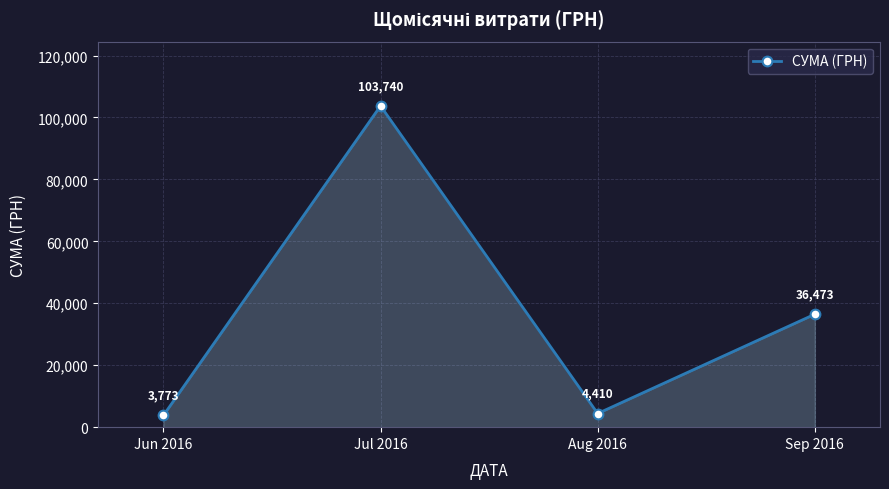

List the labels in order of value, smallest first.

Jun 2016, Aug 2016, Sep 2016, Jul 2016